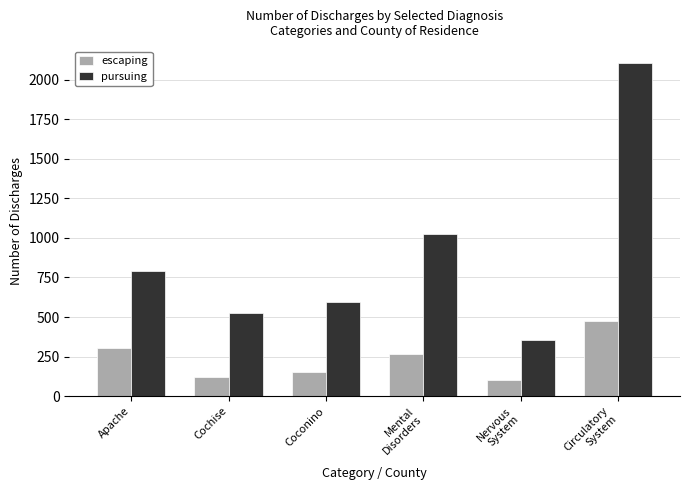

At which category does the chart reach its peak across all series?

Circulatory
System